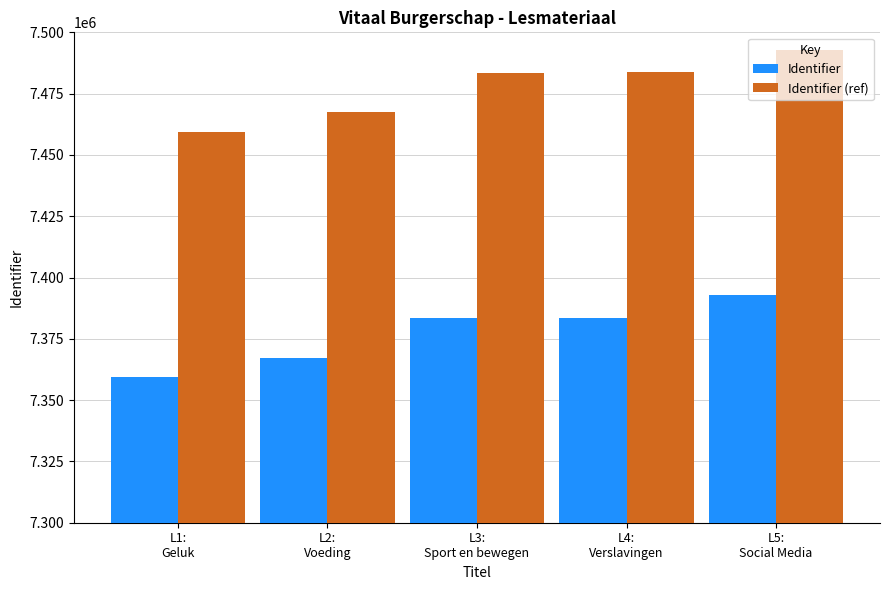

What is the sum of all Identifier (ref) values?

37386864